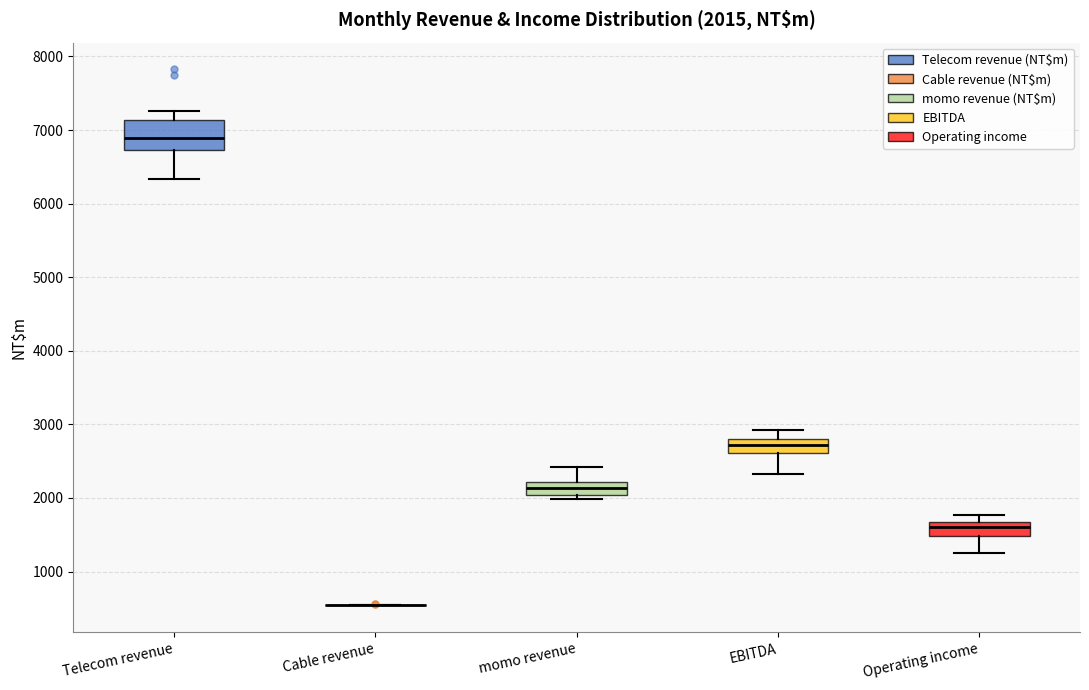

Comparing the boxes themselves (not the whiskers), which one is the tallest?

Telecom revenue